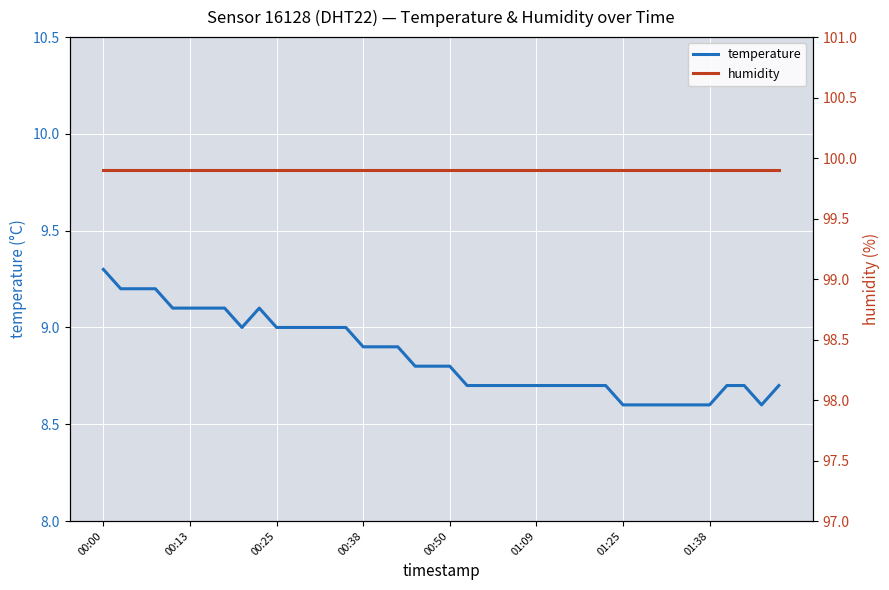

Is it true that temperature equals 5.5 at 00:00?

False